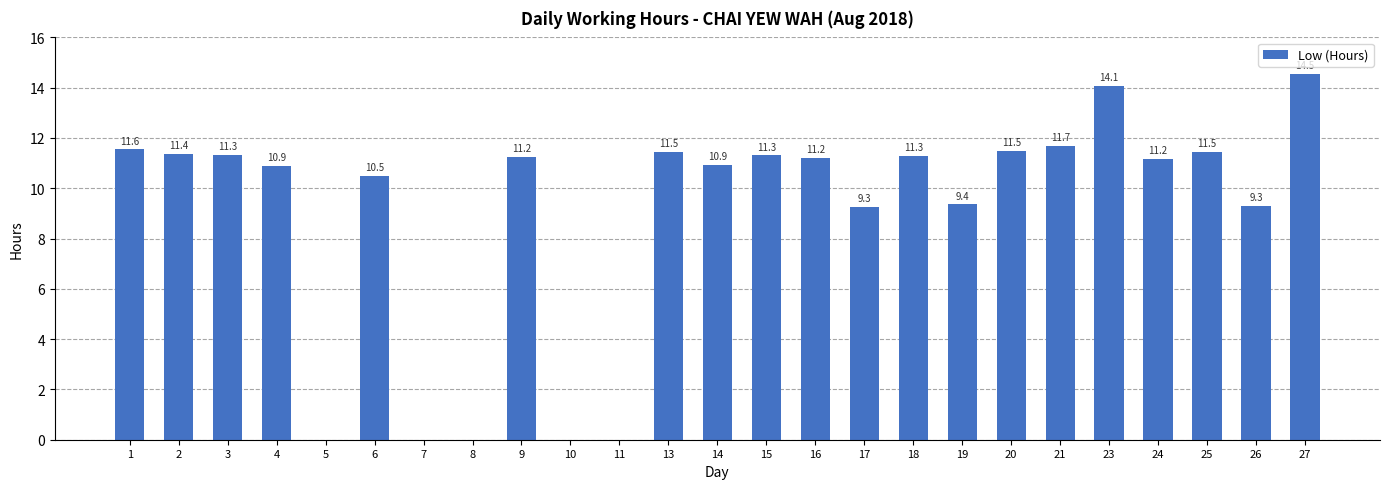

Is it true that the value at 6 is 10.5?

True